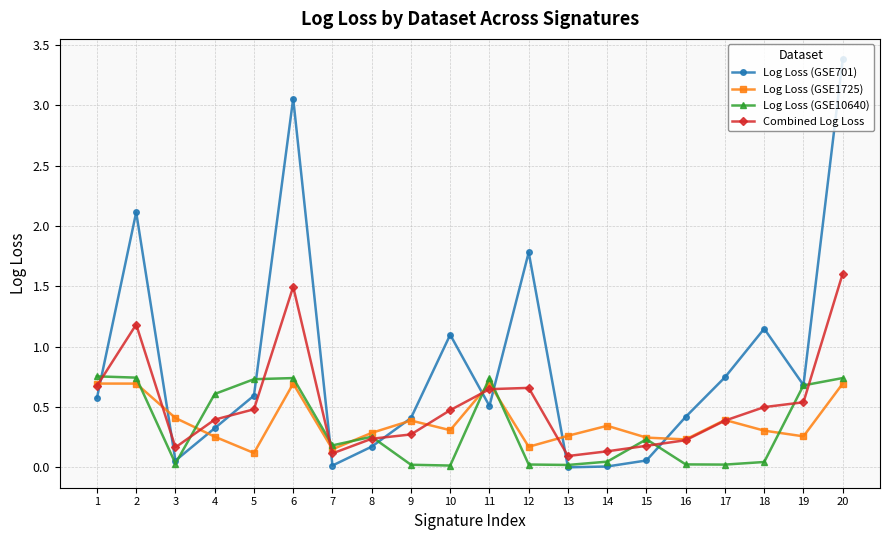

At how many categories does at least one series exceed 2?

3